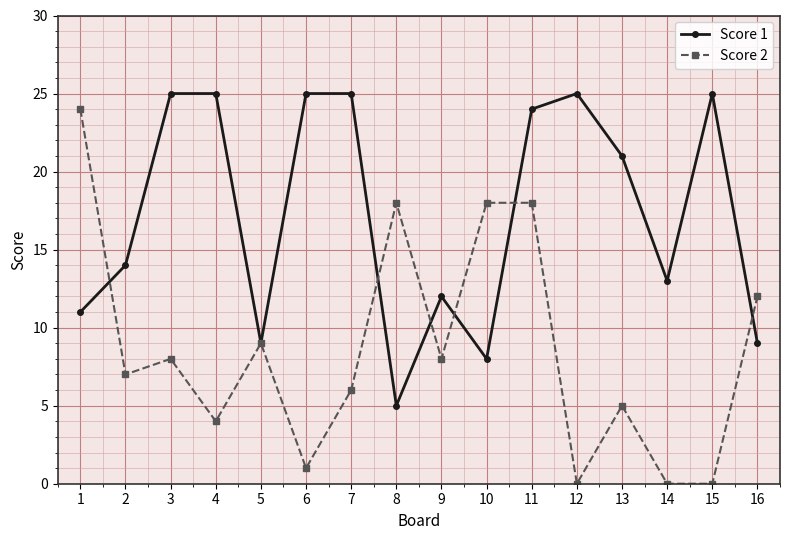

What is the difference between the maximum and second lowest values in the Score 1 series?

17